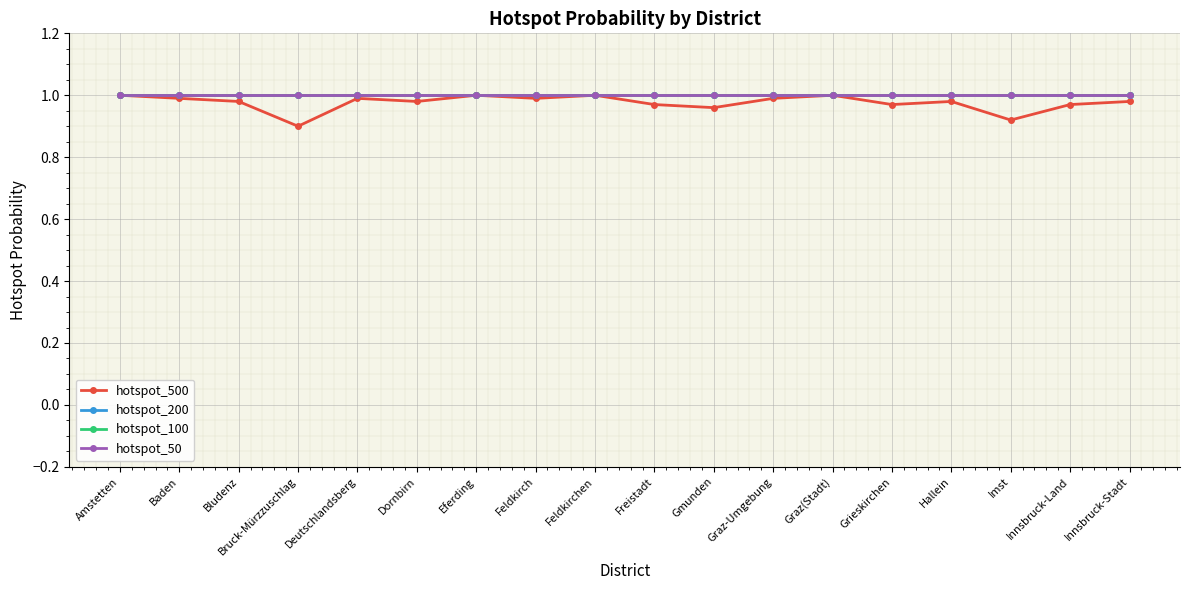

How many lines are shown in the chart?

4